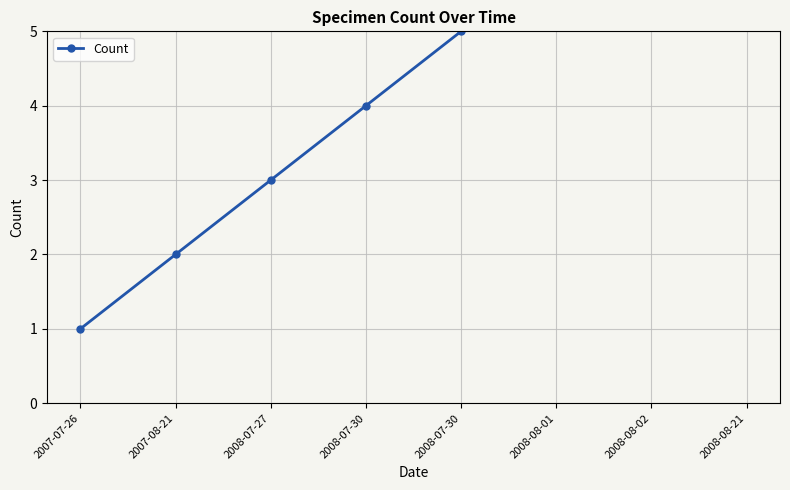

How many data points does each series have?

8